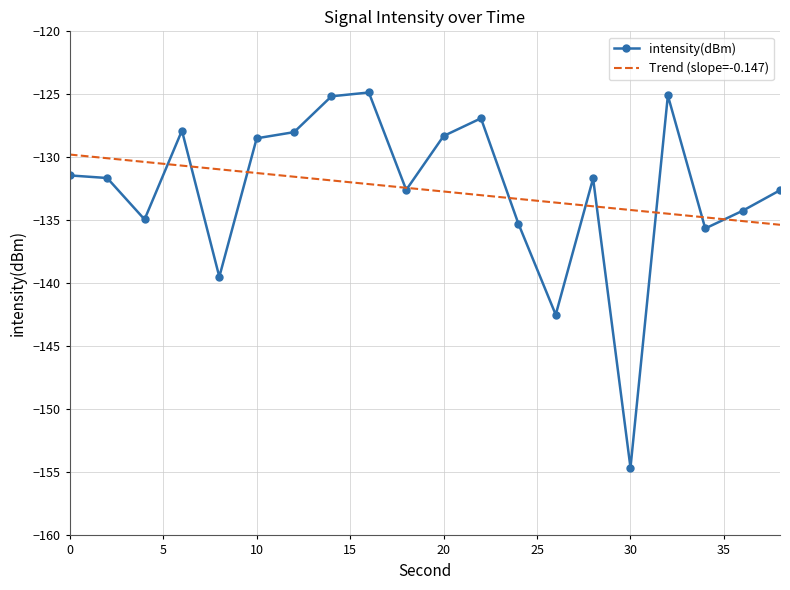

Where is the first local maximum?

6